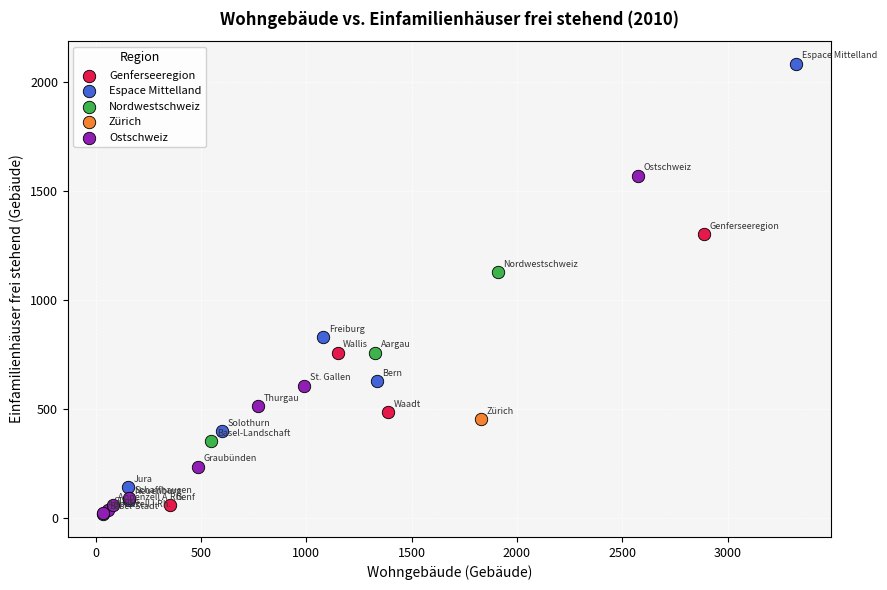

What are all the series names shown in the legend?

Genferseeregion, Espace Mittelland, Nordwestschweiz, Zürich, Ostschweiz